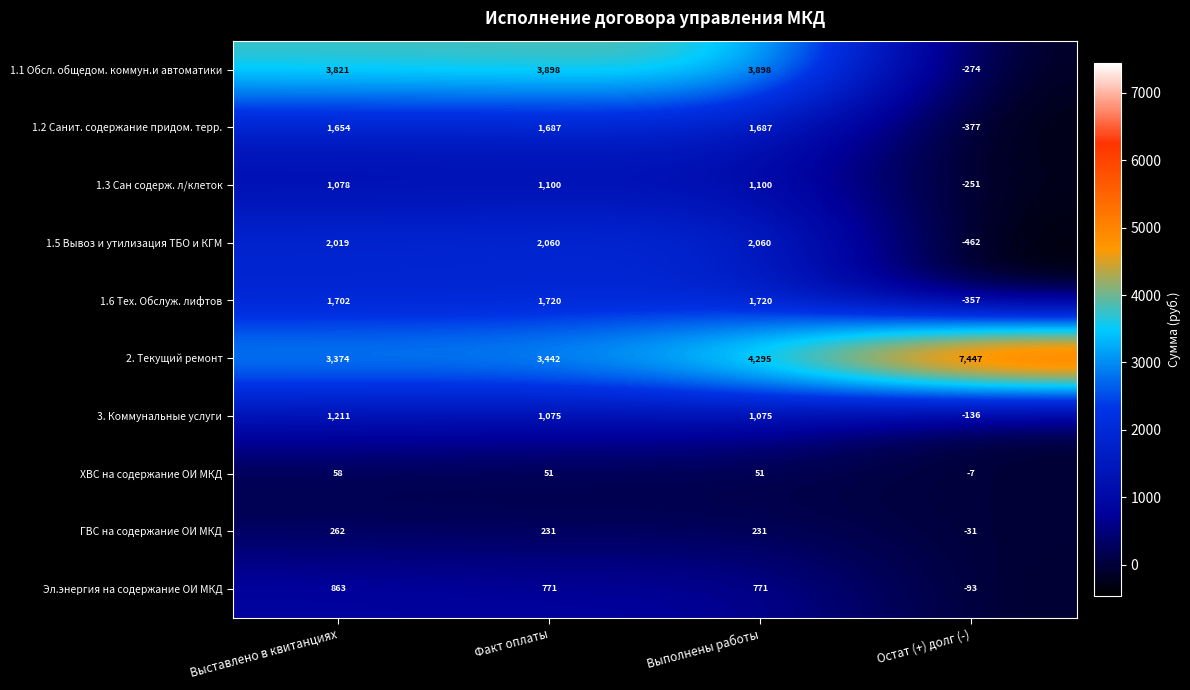

What is the maximum value shown in the chart?

7447